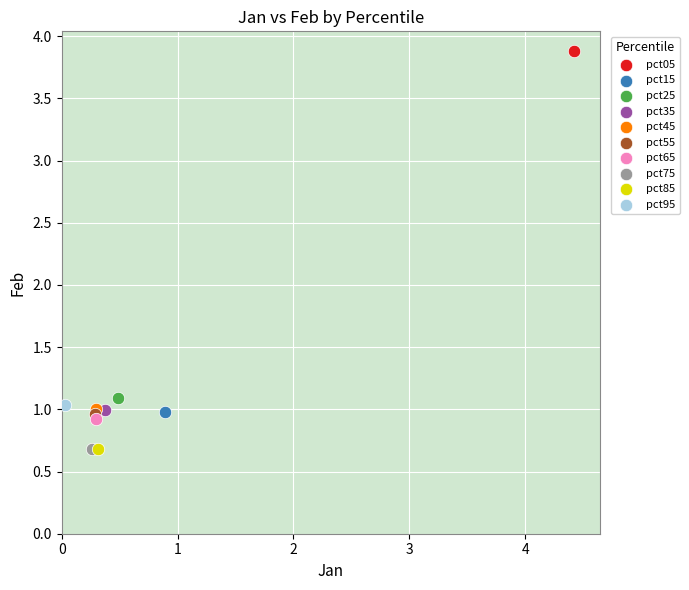

What are all the series names shown in the legend?

pct05, pct15, pct25, pct35, pct45, pct55, pct65, pct75, pct85, pct95